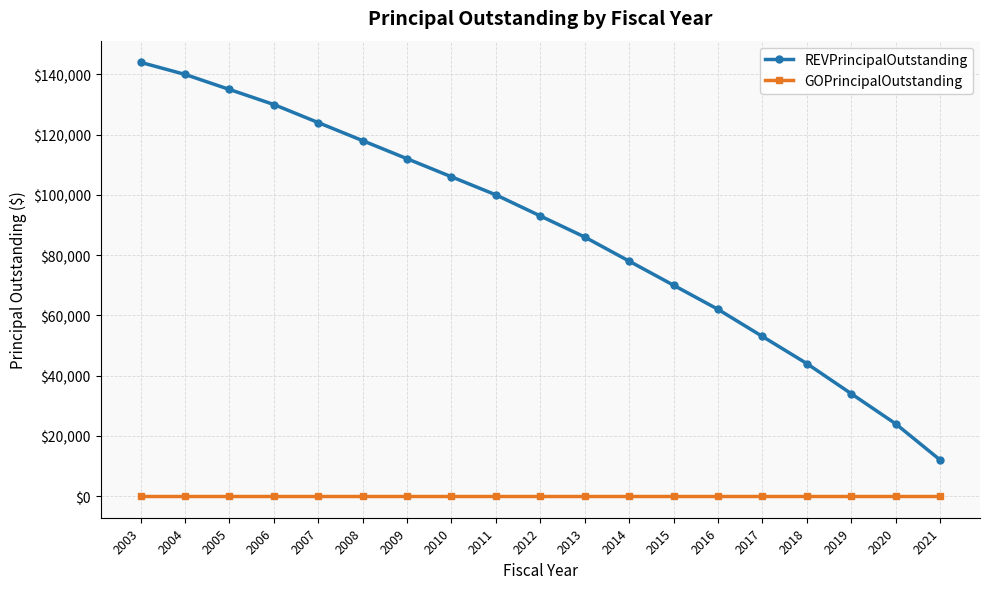

How many lines are shown in the chart?

2